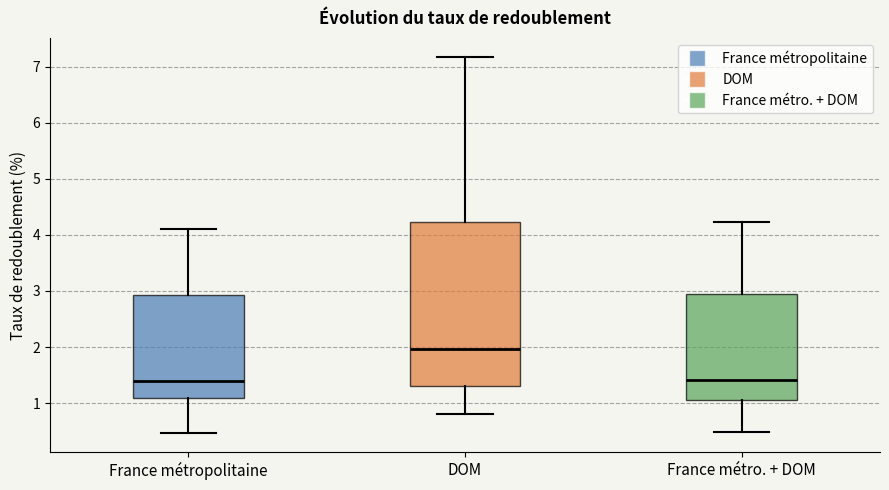

Which box has the highest median line?

DOM